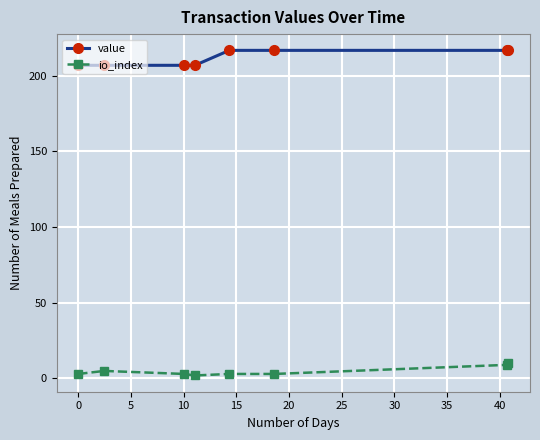

What are all the series names shown in the legend?

value, io_index